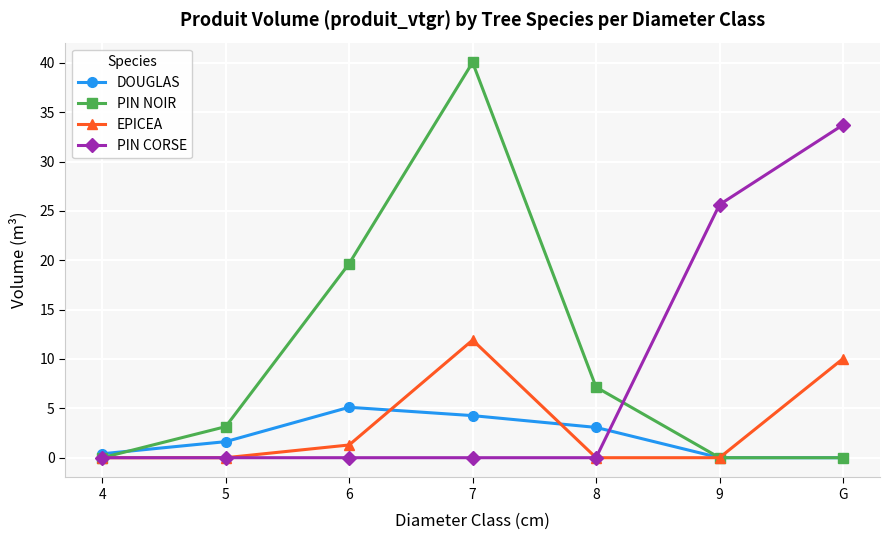

Which series changed the most between 5 and 9?

PIN CORSE